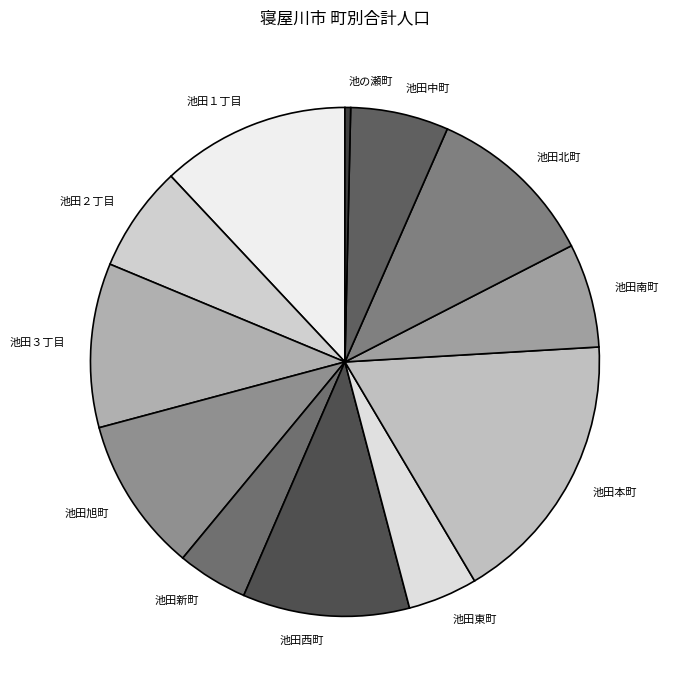

Between 池田旭町 and 池田本町, which is larger?

池田本町